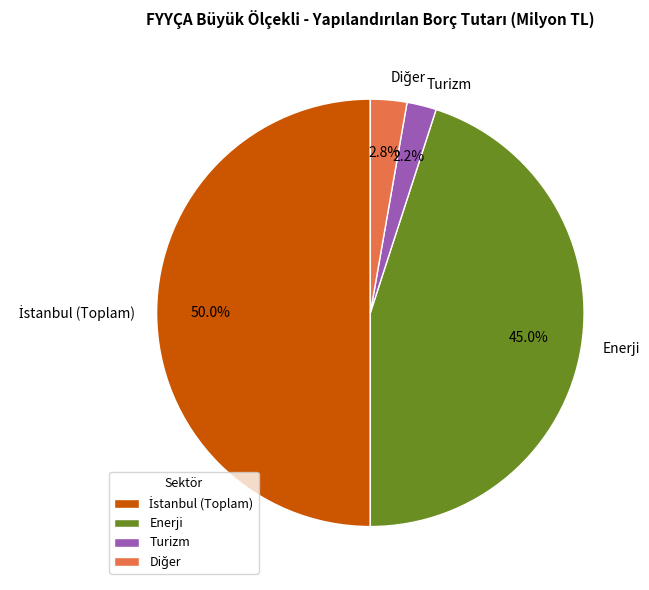

What is the smallest slice in the pie chart?

Turizm